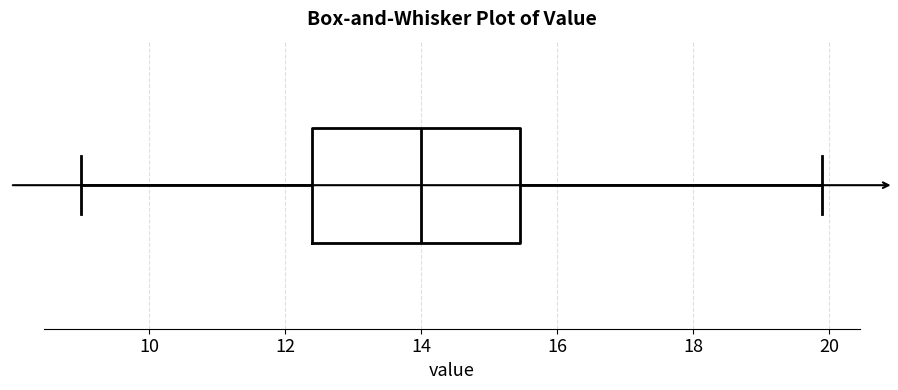

Transcribe this box plot: give where the median line is, the range the box spans, and where the two whiskers end, as read against the x-axis. The values are not printed on the chart, so give them approximately, as read against the axis.

median 14.0, box 12.4 to 15.4, whiskers 9.0 to 20.0